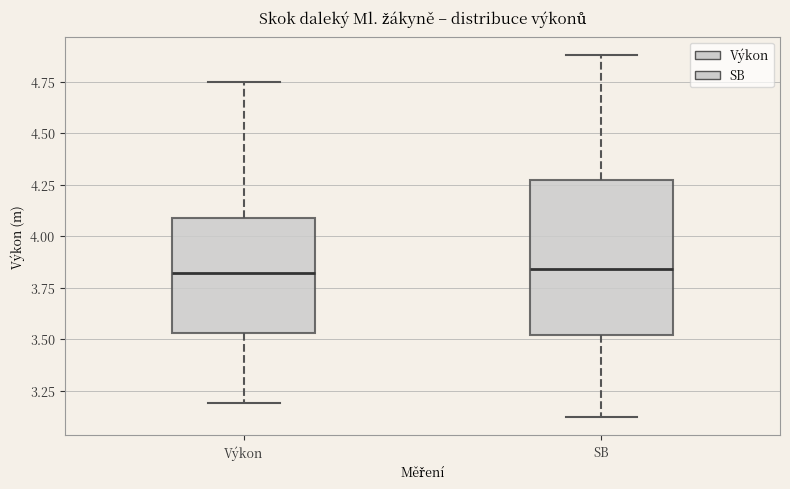

Comparing the boxes themselves (not the whiskers), which one is the tallest?

SB